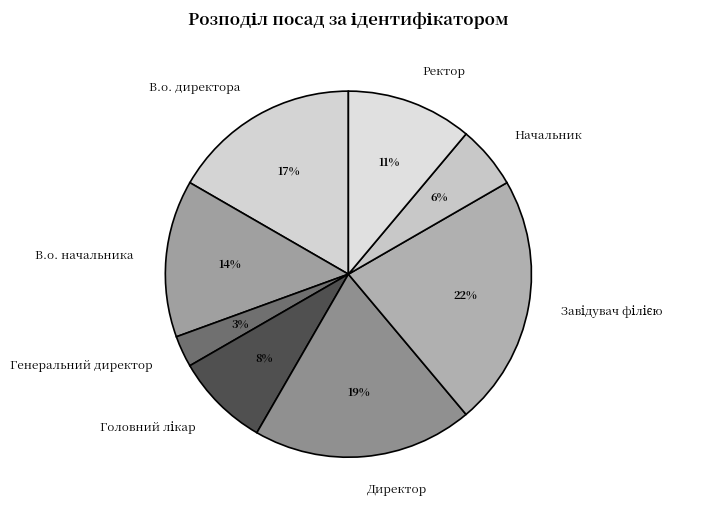

To the nearest percent, what portion does Ректор represent?

11%